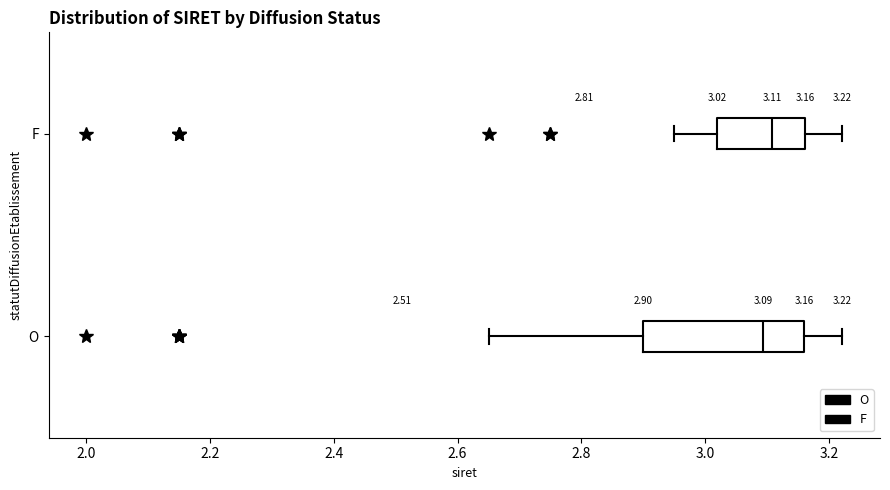

Comparing the boxes themselves (not the whiskers), which one is the widest?

O